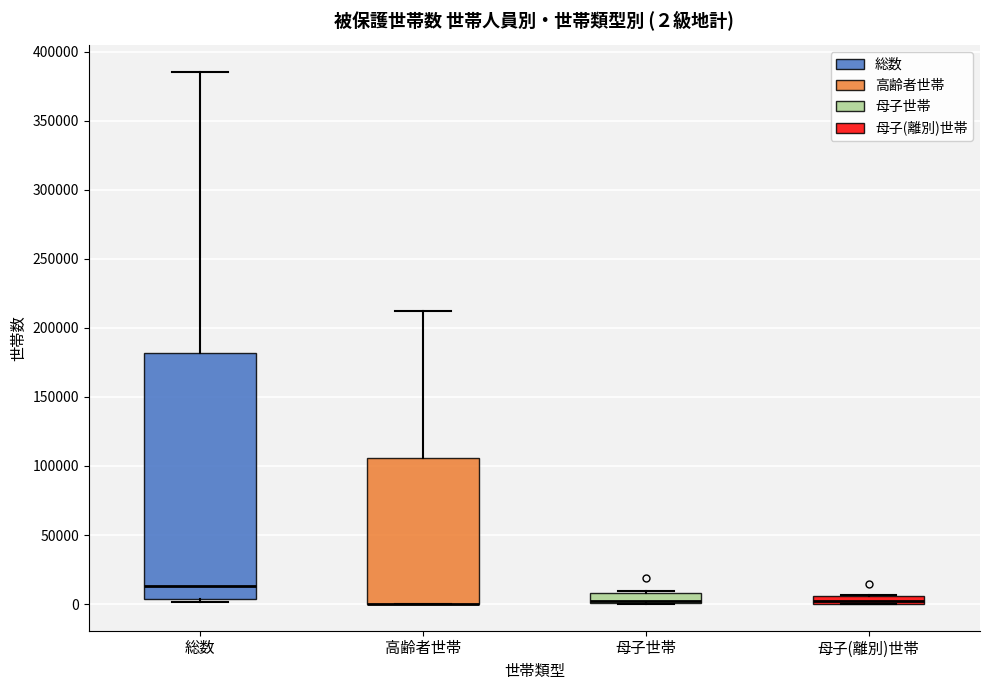

Comparing the boxes themselves (not the whiskers), which one is the tallest?

総数